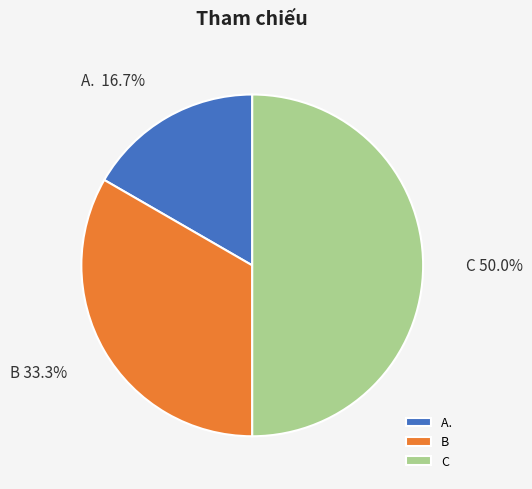

Between A. and C, which is larger?

C